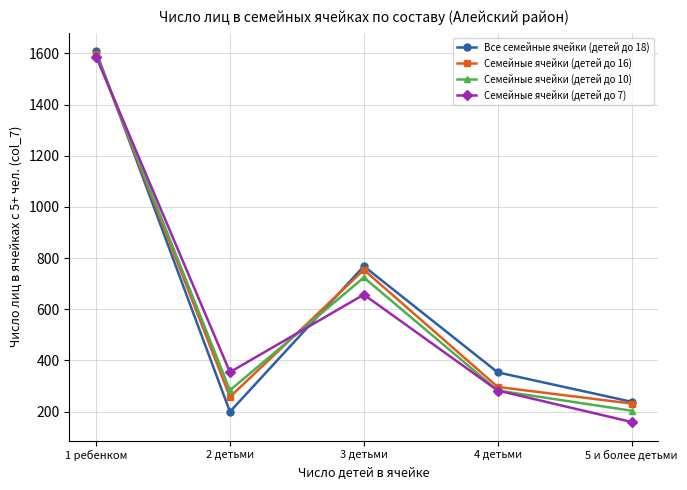

What is the maximum value shown in the chart?

1608